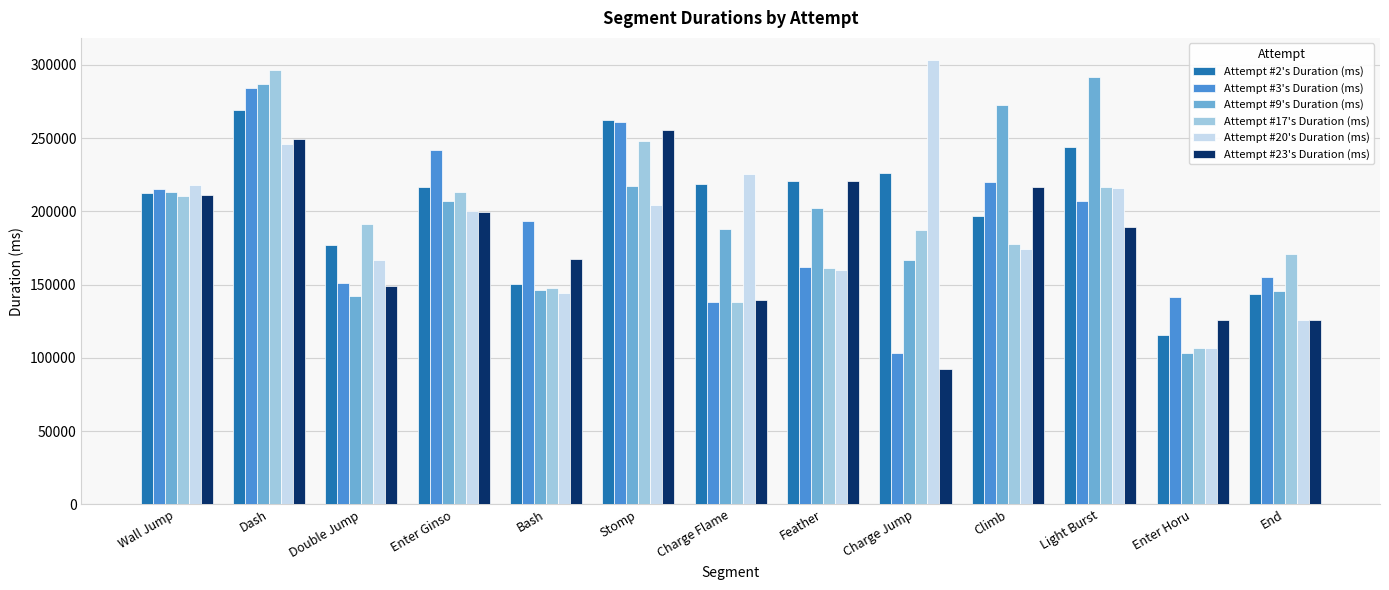

How many data points does each series have?

13